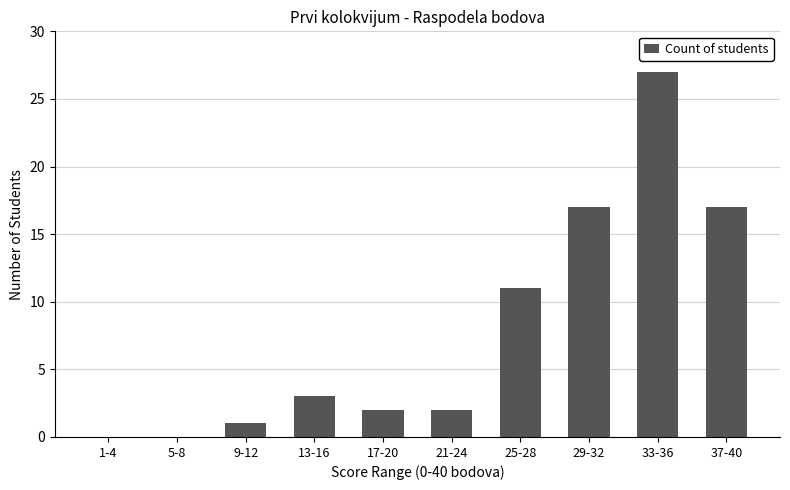

What is the ratio of the value at 25-28 to the value at 33-36?

0.4